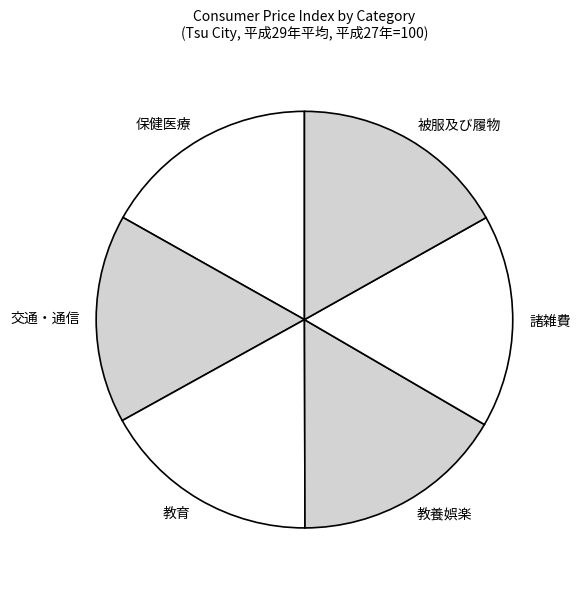

True or false: 保健医療 accounts for 4% of the total.

False